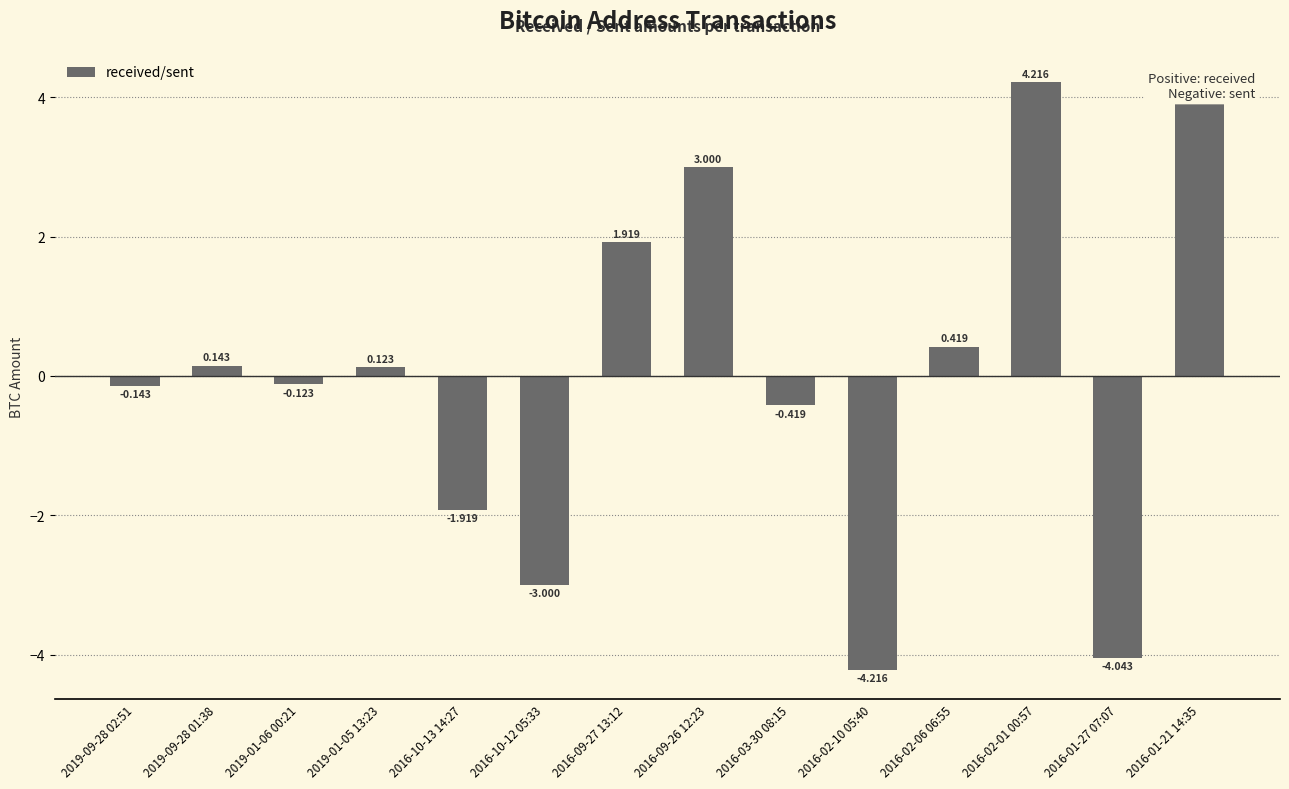

Reading left to right, transcribe all the data shown in this chart.

-0.1	0.1	-0.1	0.1	-1.9	-3.0	1.9	3.0	-0.4	-4.2	0.4	4.2	-4.0	4.0